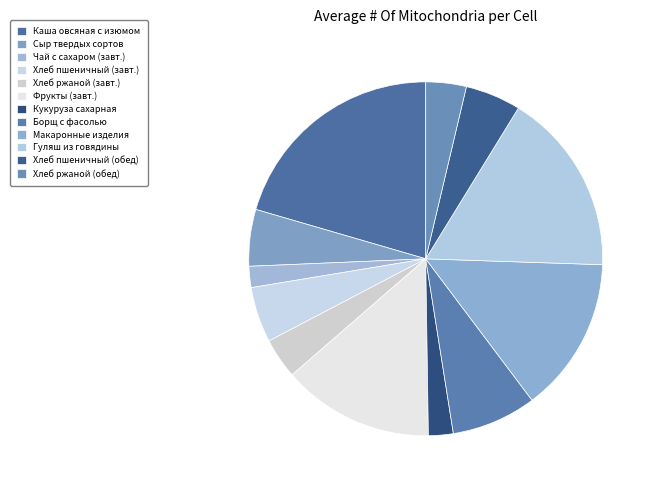

How many segments does this pie chart have?

12